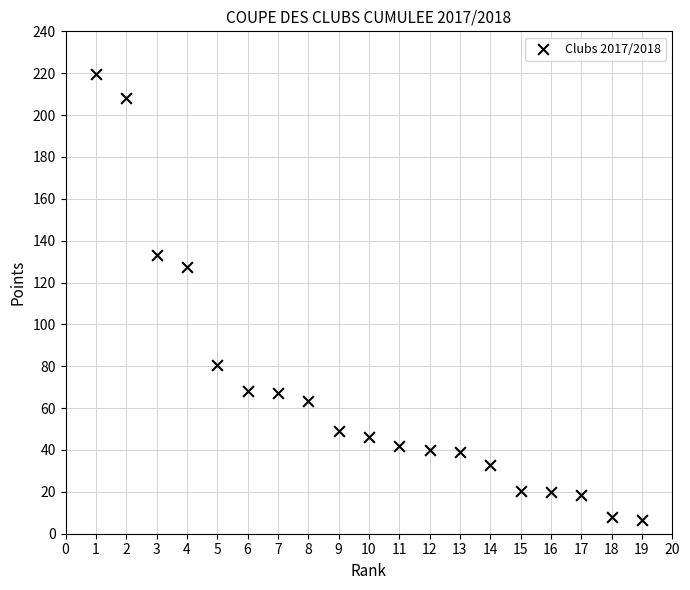

What Y value in the scatter plot is closest to 113?

127.4